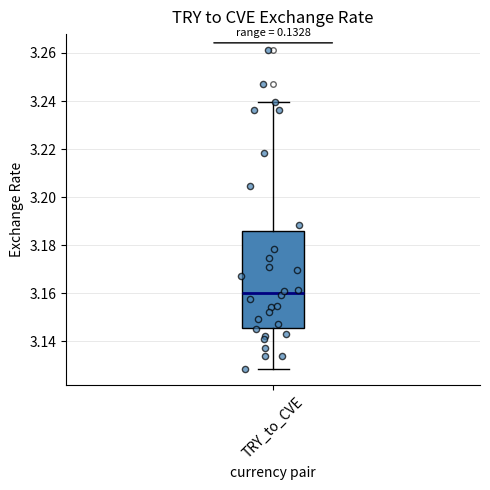

Read this box plot against the y-axis: the position of the median line, the range covered by the box, and the ends of both whiskers. The values are not printed on the chart, so give them approximately, as read against the axis.

median 3.160, box 3.146 to 3.186, whiskers 3.128 to 3.240